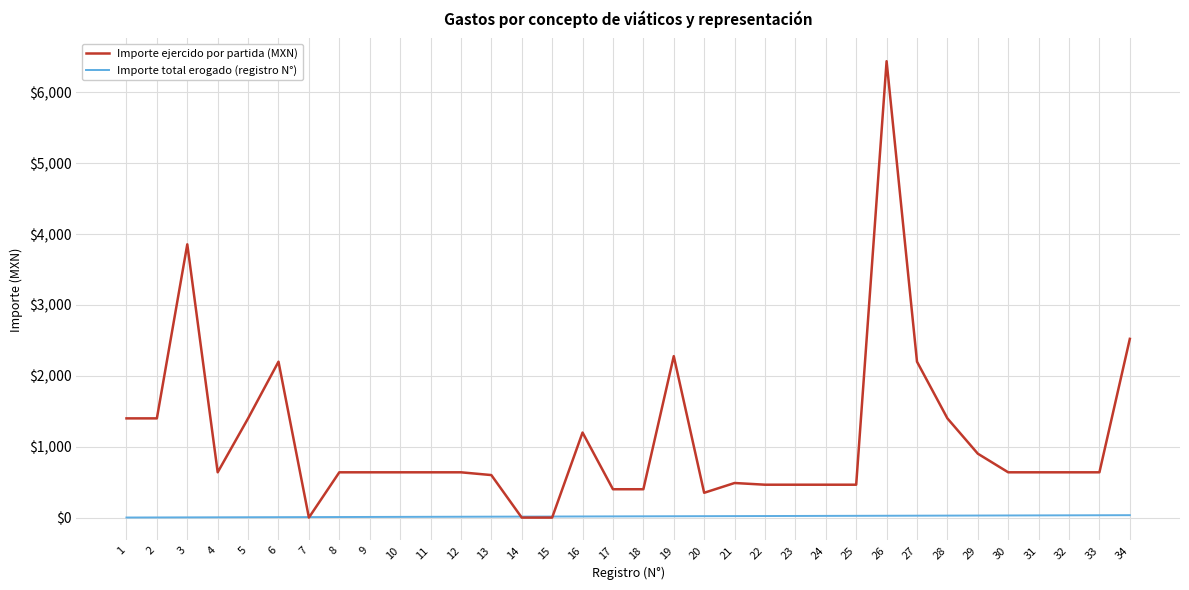

Which series has the widest spread of values?

Importe ejercido por partida (MXN)